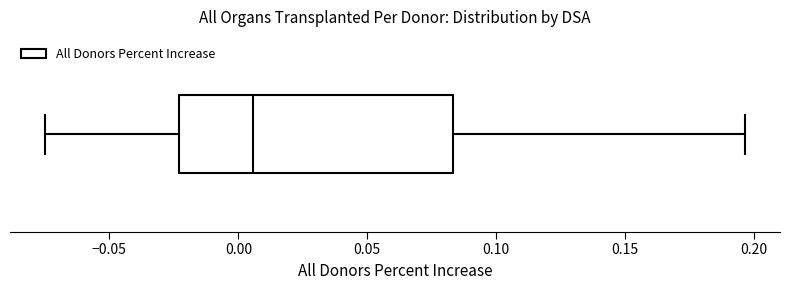

Transcribe this box plot: give where the median line is, the range the box spans, and where the two whiskers end, as read against the x-axis. The values are not printed on the chart, so give them approximately, as read against the axis.

median 0.005, box -0.025 to 0.085, whiskers -0.075 to 0.195